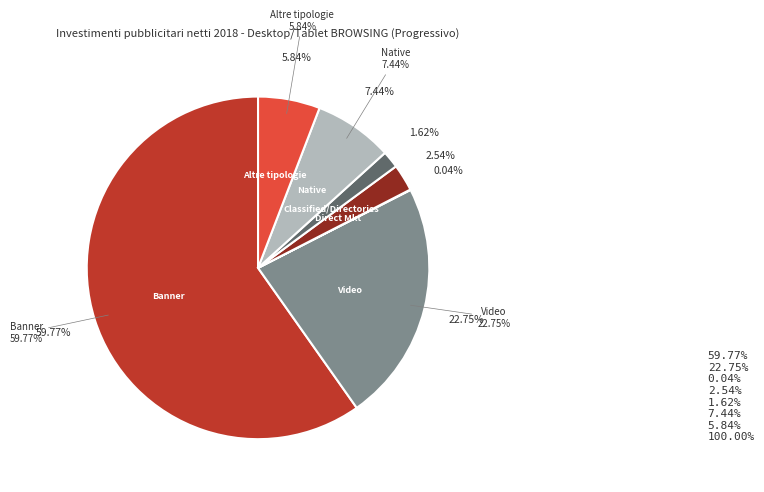

True or false: Direct Mkt accounts for 3% of the total.

True